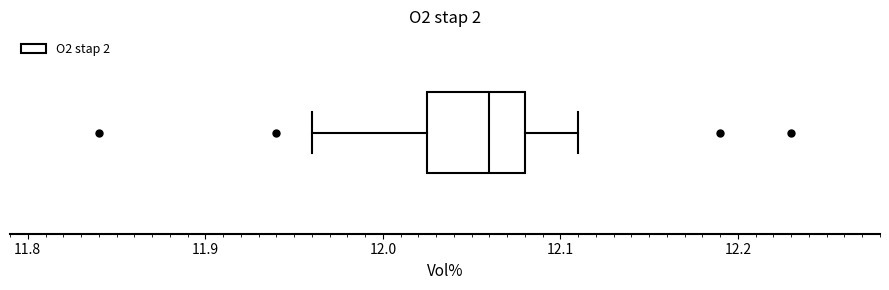

Where is the right edge of the box on the x-axis? The values are not printed on the chart, so give them approximately, as read against the axis.

12.08